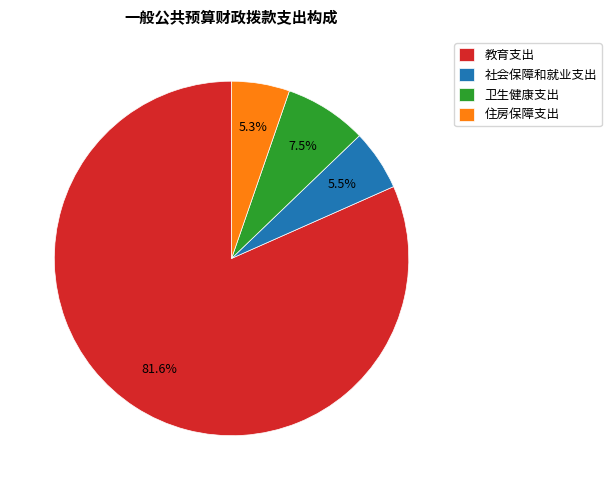

Between 社会保障和就业支出 and 卫生健康支出, which is larger?

卫生健康支出